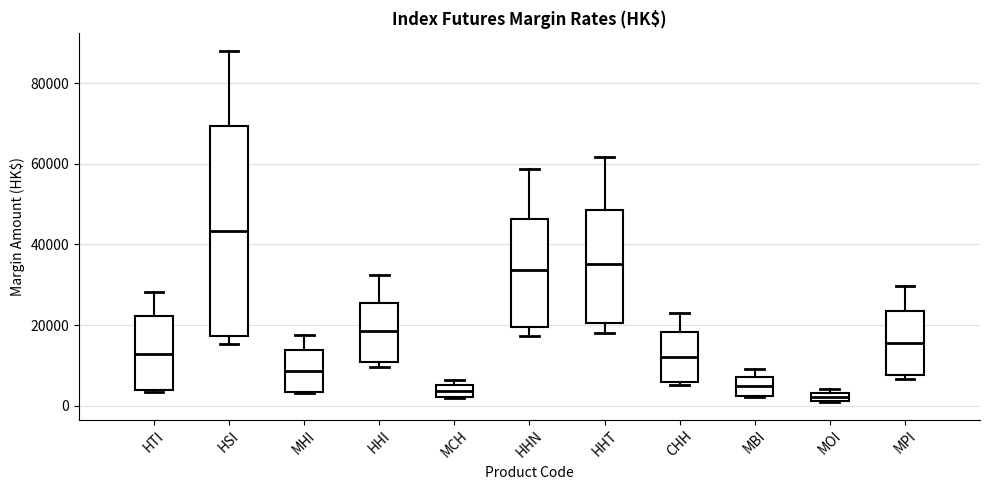

Comparing the boxes themselves (not the whiskers), which one is the tallest?

HSI